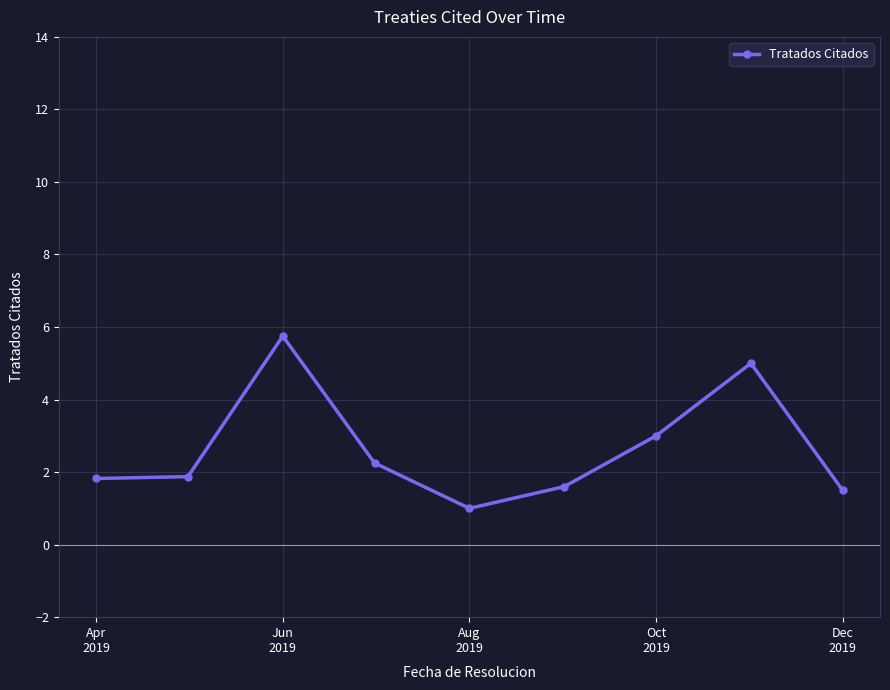

What is the average value?

2.6